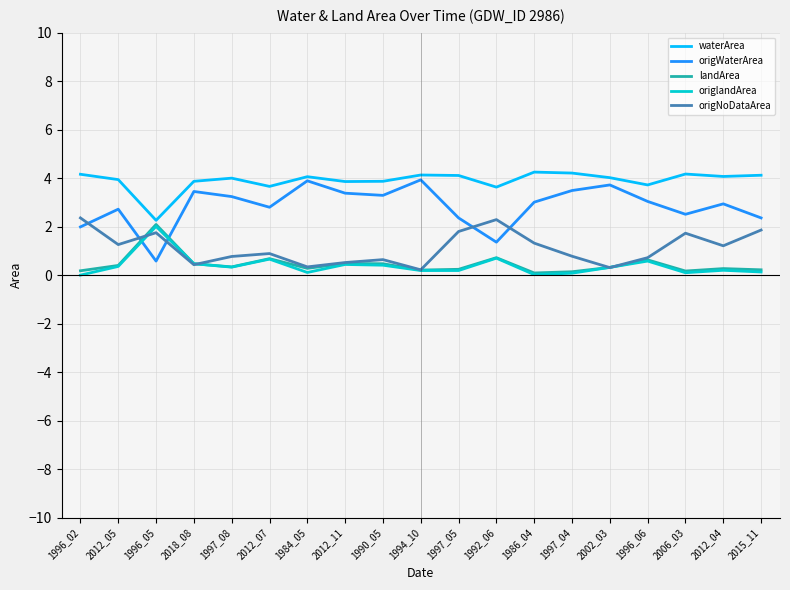

Which category has the highest value in the landArea series?

1996_05